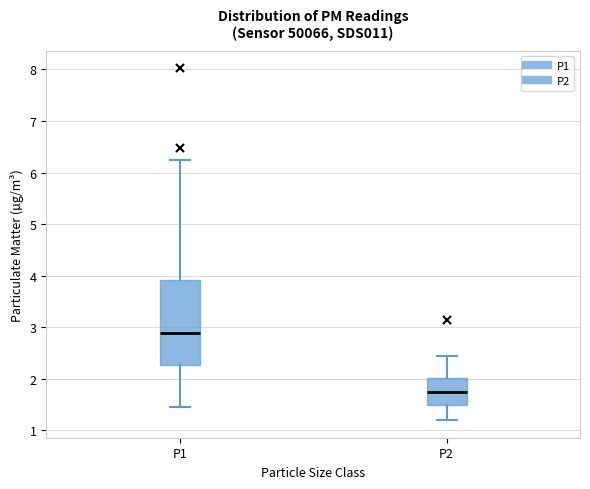

Where does the median line of the box for P2 sit on the y-axis? The values are not printed on the chart, so give them approximately, as read against the axis.

1.8